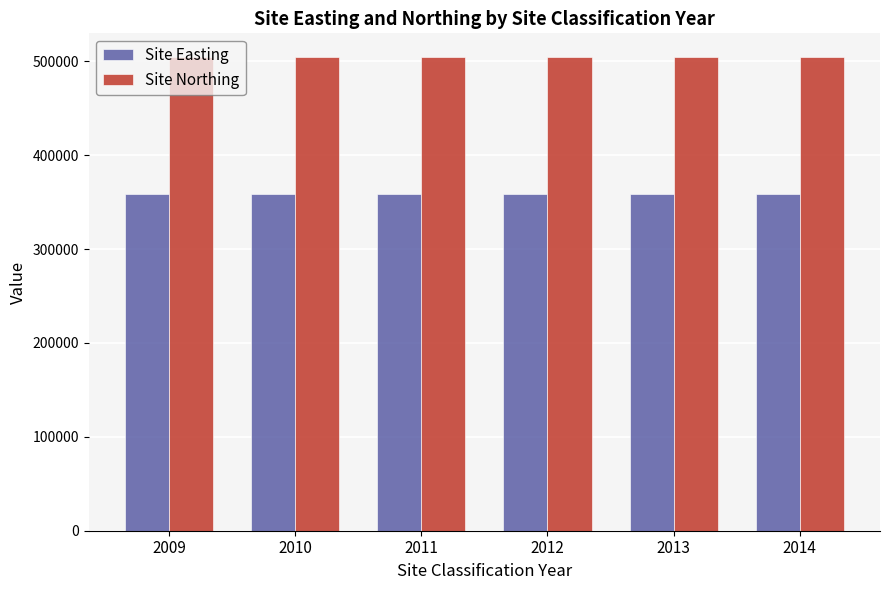

What is the difference between the highest and lowest values at 2012?

146189